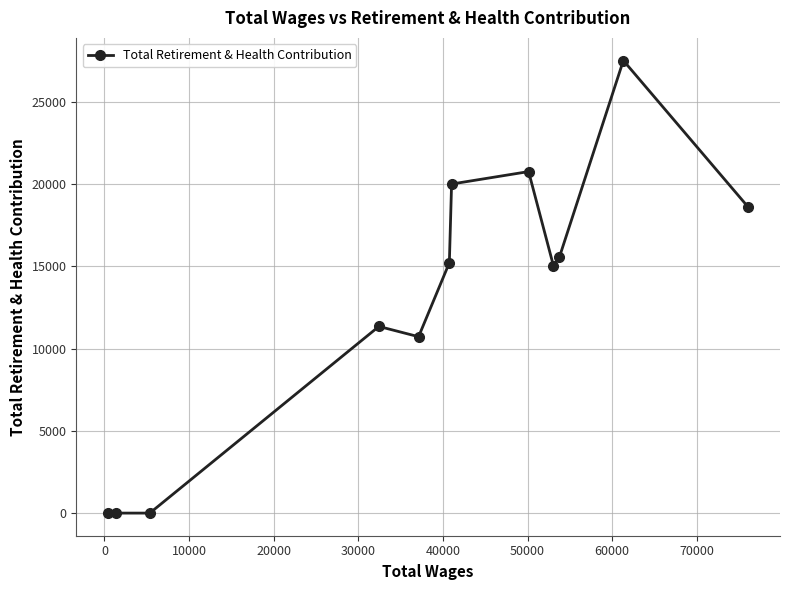

Reading left to right, transcribe all the data shown in this chart.

0	0	0	11346	10722	15215	20001	20758	15022	15566	27509	18613